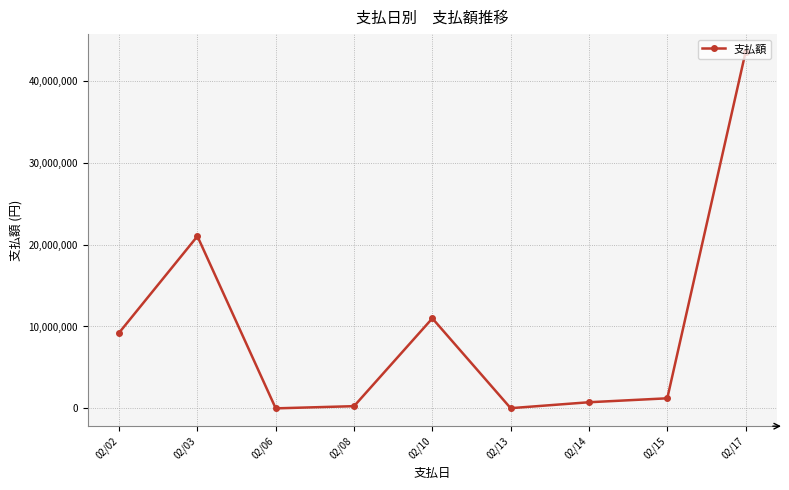

How many interior local peaks (higher than both neighbors) does the data have?

2